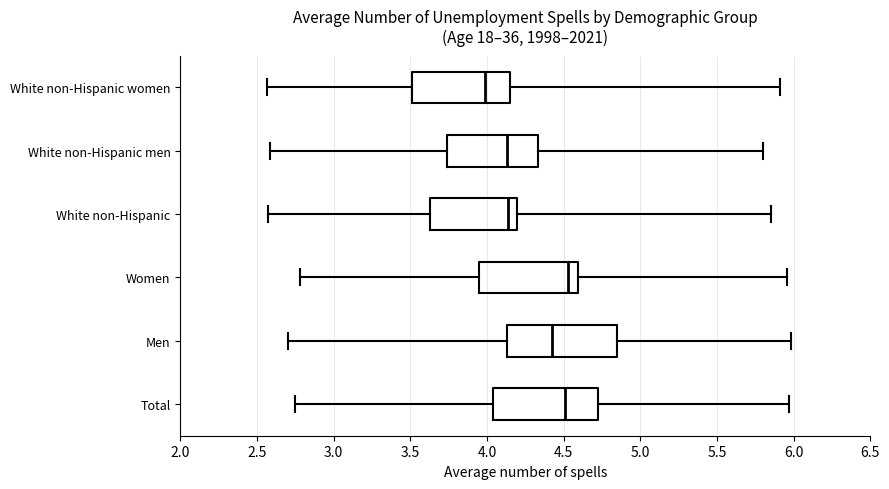

Reading bottom to top, read every box against the x-axis: the position of its median line, the range the box covers, and the ends of its whiskers. The values are not printed on the chart, so give them approximately, as read against the axis.

Total: median 4.50, box 4.05 to 4.75, whiskers 2.75 to 5.95
Men: median 4.45, box 4.15 to 4.85, whiskers 2.70 to 6.00
Women: median 4.55, box 3.95 to 4.60, whiskers 2.80 to 5.95
White non-Hispanic: median 4.15, box 3.65 to 4.20, whiskers 2.55 to 5.85
White non-Hispanic men: median 4.15, box 3.75 to 4.35, whiskers 2.60 to 5.80
White non-Hispanic women: median 4.00, box 3.50 to 4.15, whiskers 2.55 to 5.90